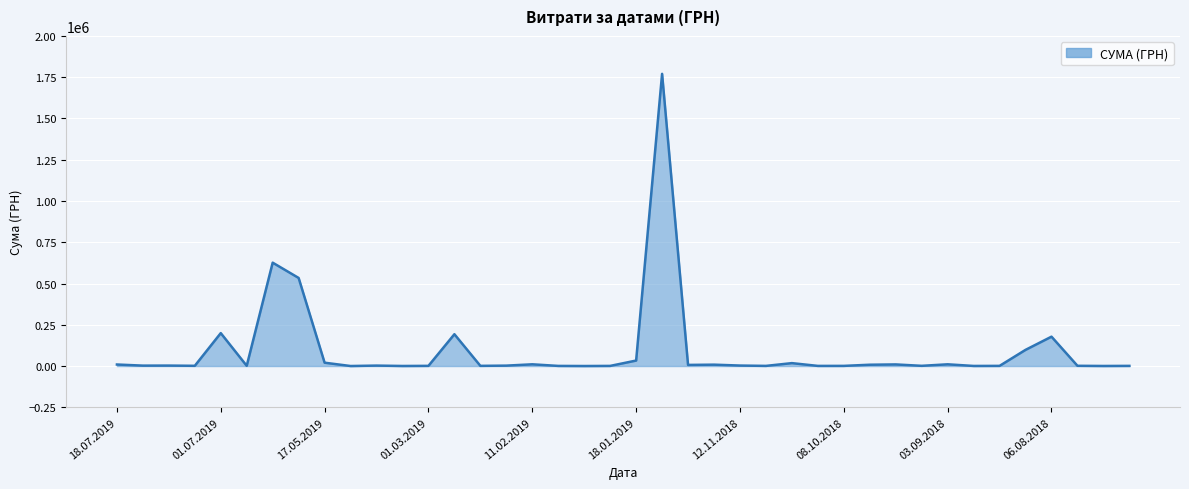

What is the maximum value shown in the chart?

1770452.4